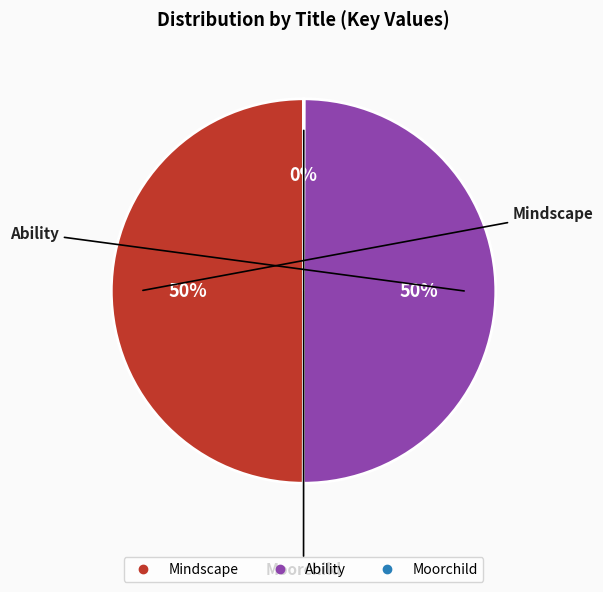

What is the ratio of the value at Ability to the value at Mindscape?

1.0